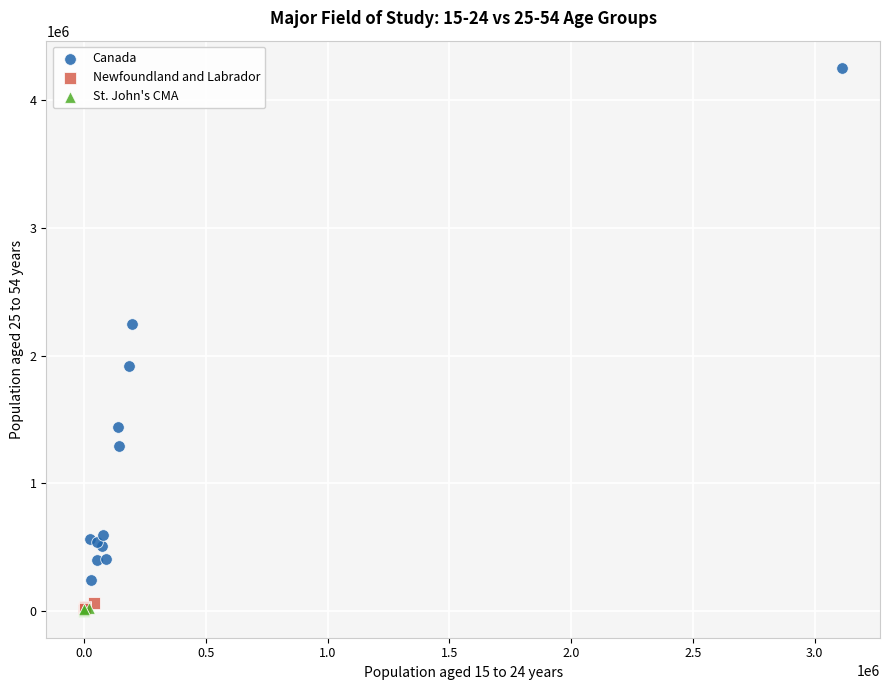

Which series contains the highest Y value?

Canada